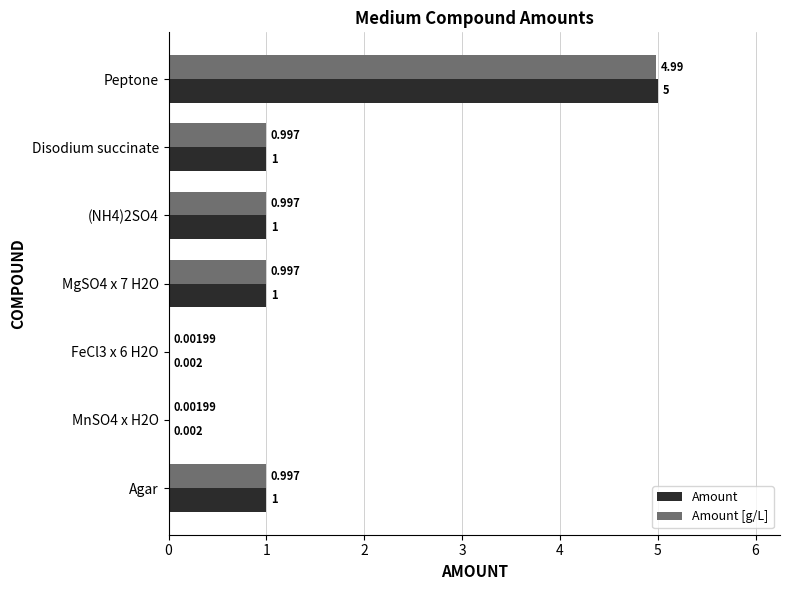

Is the value of Amount at Disodium succinate greater than the value of Amount [g/L] at MgSO4 x 7 H2O?

Yes